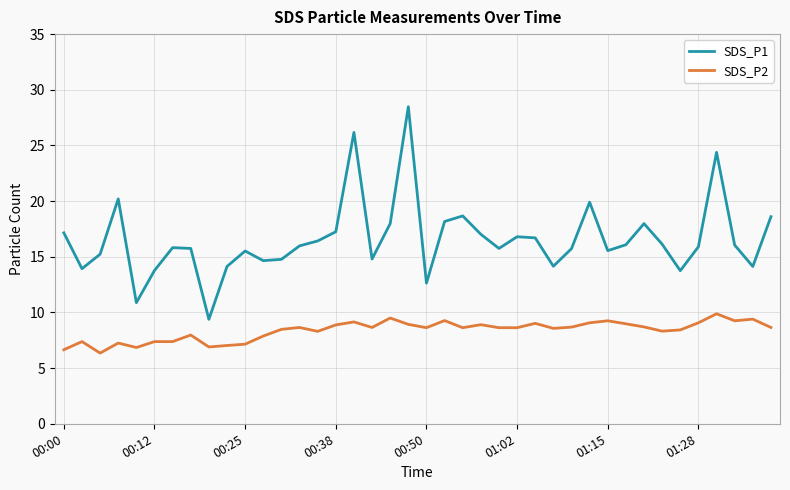

What is the difference between the maximum and minimum values in the SDS_P1 series?

19.1